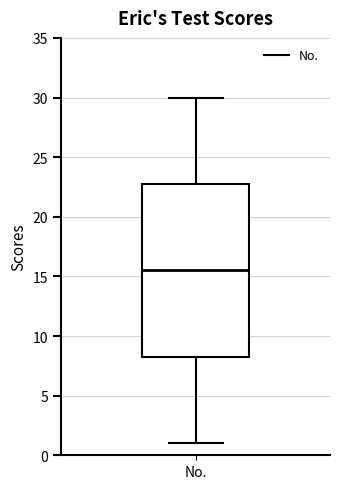

Where is the upper edge of the box for No. on the y-axis? The values are not printed on the chart, so give them approximately, as read against the axis.

23.0